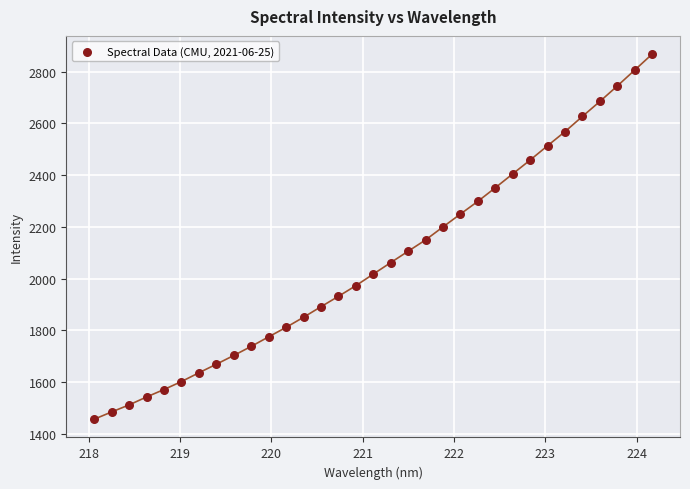

What is the range of X values (max minus min)?

6.1